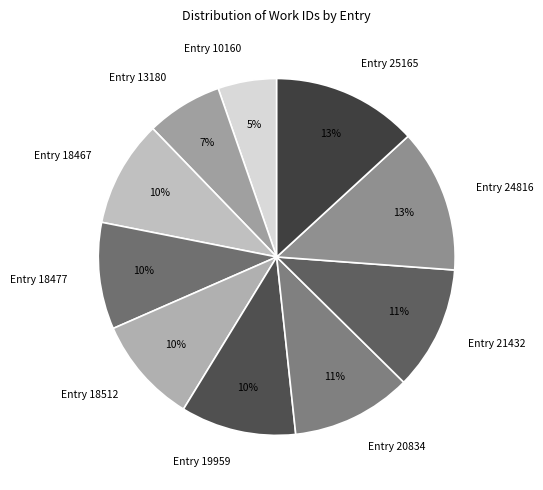

Combined, do Entry 20834 and Entry 19959 account for over 50%?

No